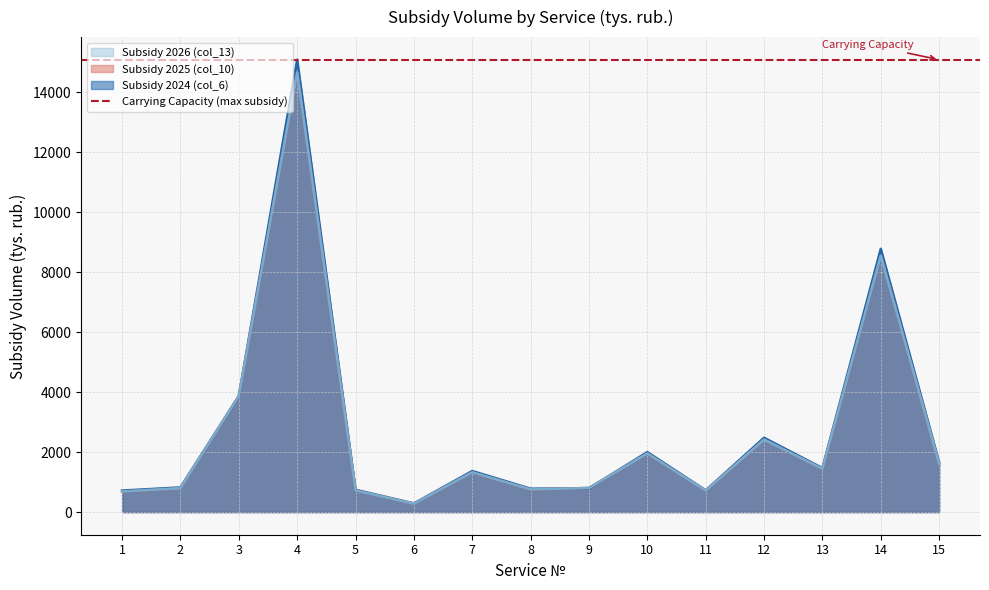

List the labels in order of Subsidy 2025 (col_10) value, largest first.

4, 14, 3, 12, 10, 15, 13, 7, 9, 2, 8, 5, 11, 1, 6